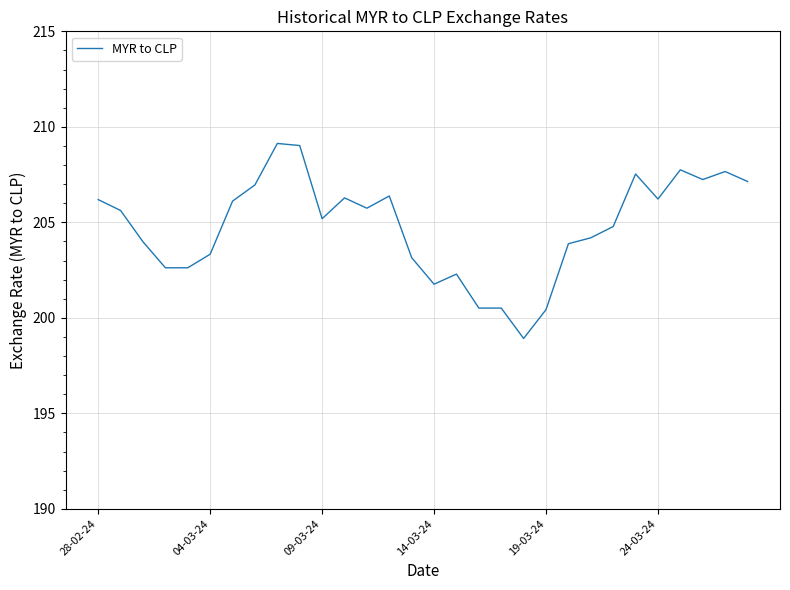

What is the smallest value displayed?

198.9